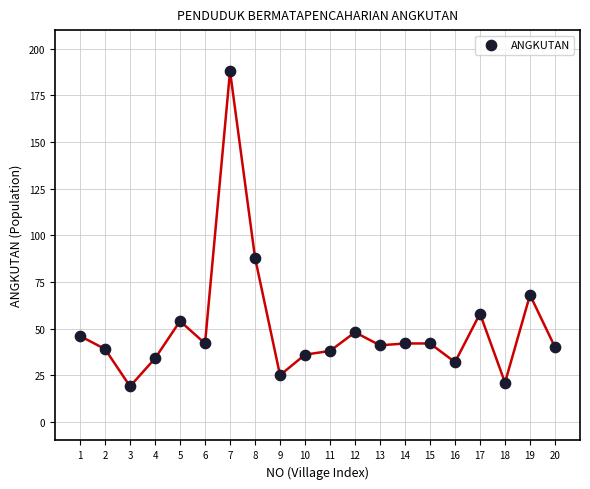

What is the range of Y values (max minus min)?

169